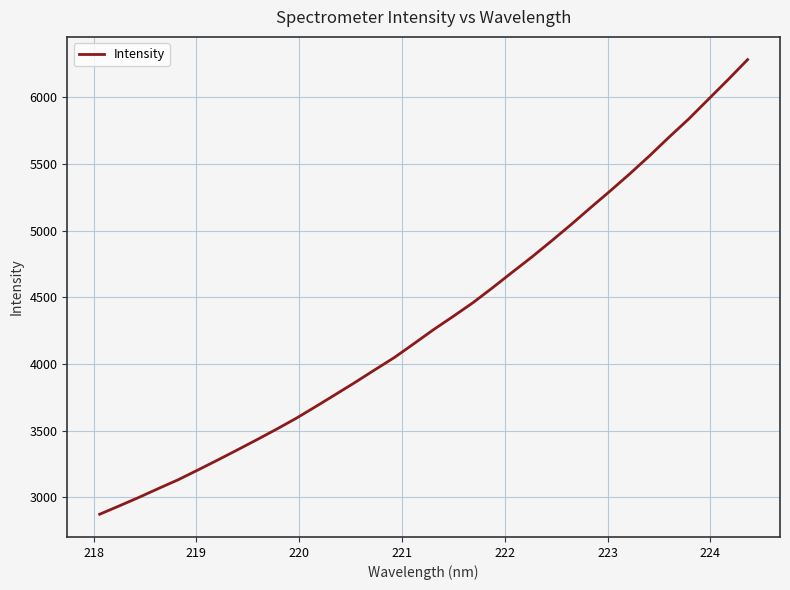

What is the maximum value shown in the chart?

6280.9